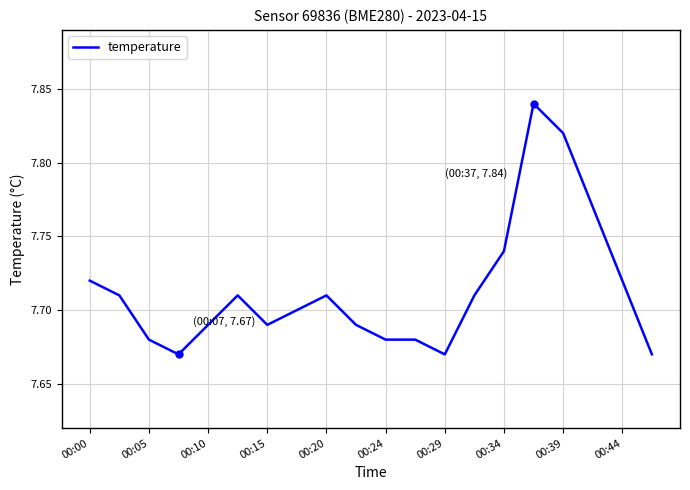

True or false: the data shows 11.1 at 00:05.

False